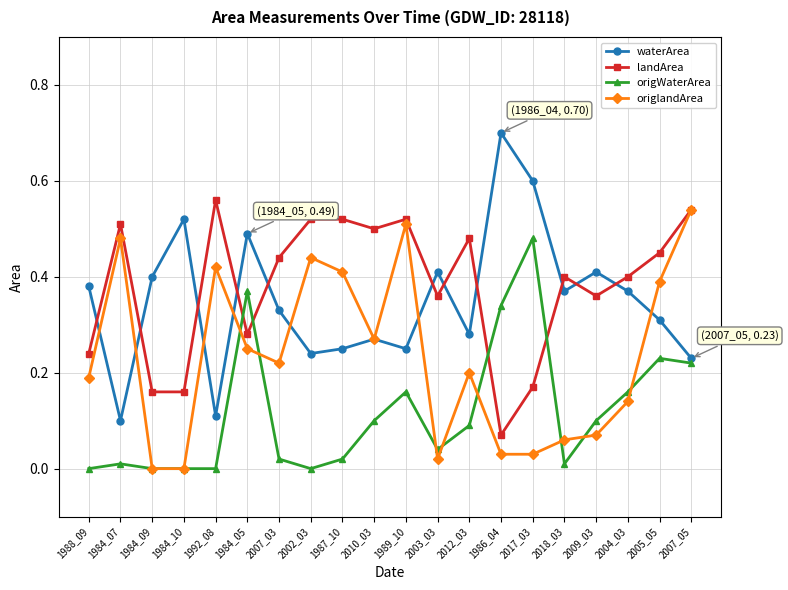

Which series ends up on top after the final intersection of origlandArea and origWaterArea?

origlandArea